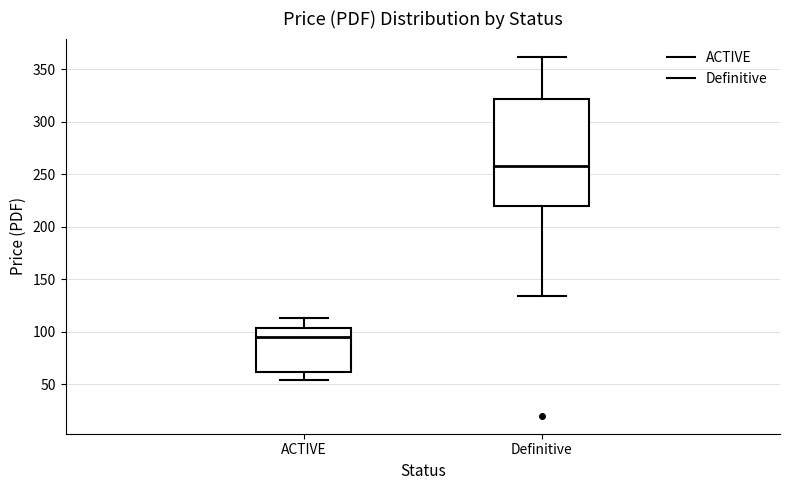

Reading left to right, transcribe this box plot: for each box, give where its median line is, the range the box spans, and where its two whiskers end, as read against the y-axis. The values are not printed on the chart, so give them approximately, as read against the axis.

ACTIVE: median 95, box 60 to 105, whiskers 55 to 115
Definitive: median 260, box 220 to 320, whiskers 135 to 360